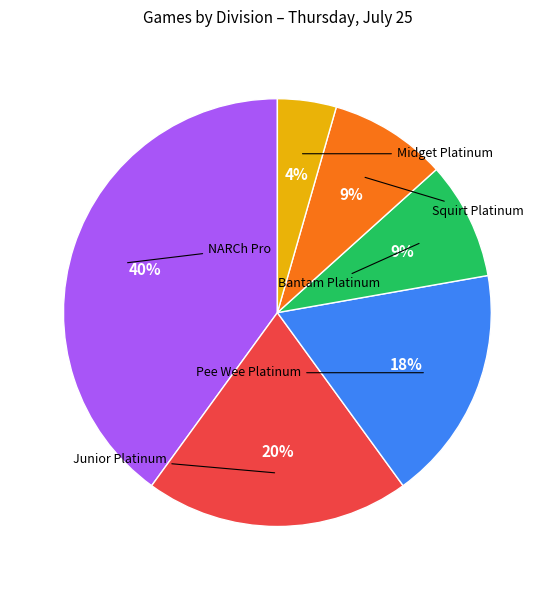

Is there a majority slice in this chart?

No